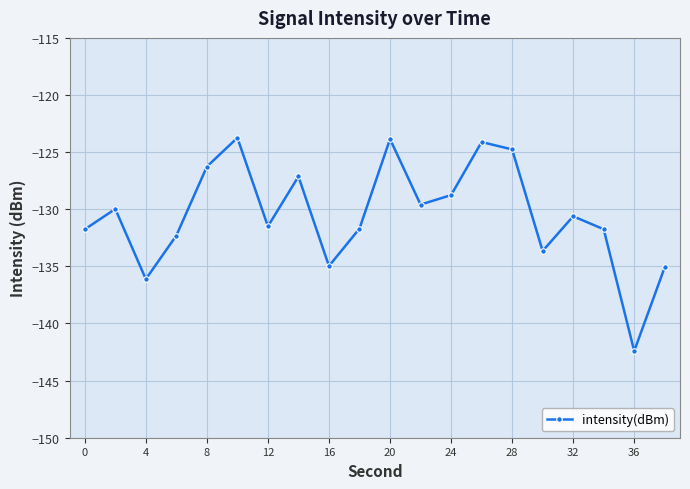

What is the maximum value shown in the chart?

-123.7